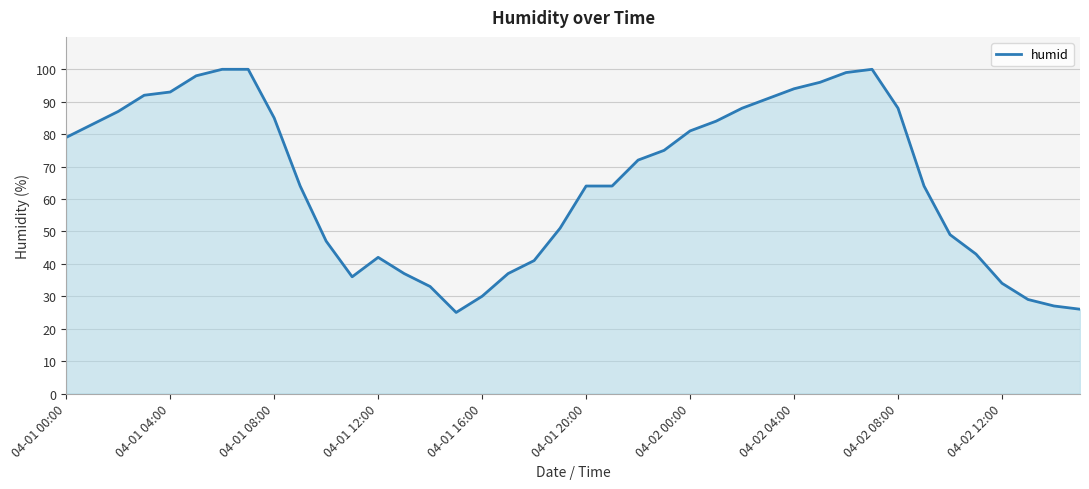

What is the greatest value displayed?

100